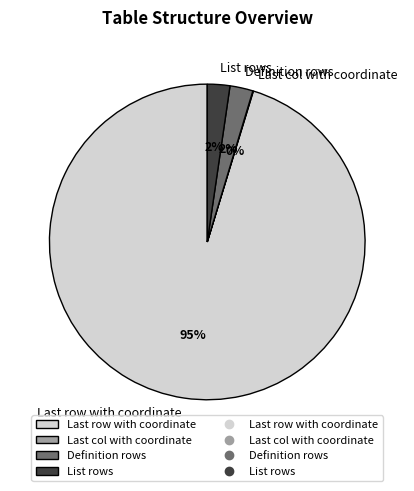

Which slice is the largest?

Last row with coordinate